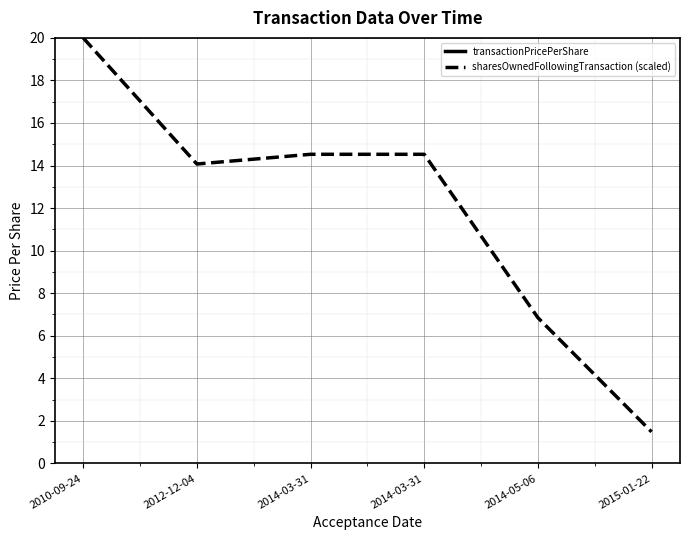

What is the value of the sharesOwnedFollowingTransaction (scaled) point at the 3rd from the left?

14.5